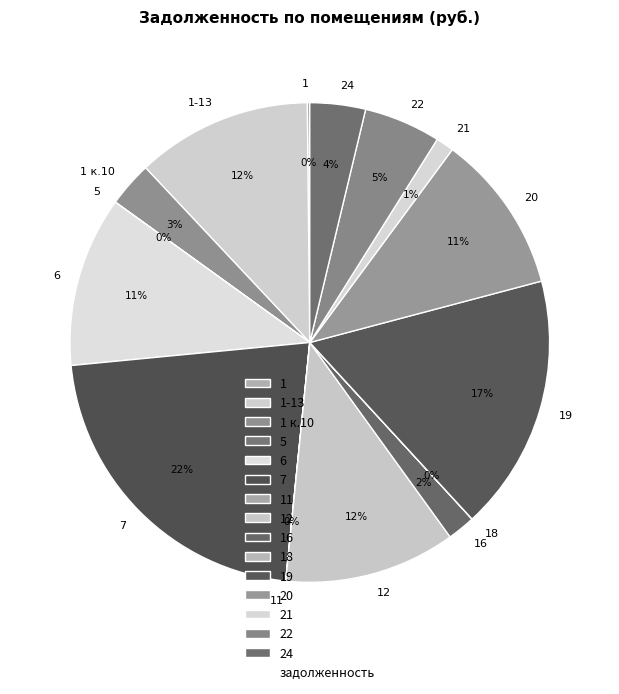

What is the largest slice in the pie chart?

7